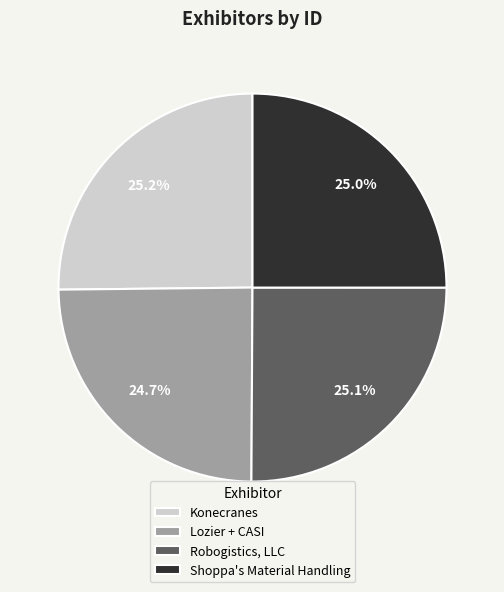

What is the ratio of the value at Shoppa's Material Handling to the value at Konecranes?

1.0